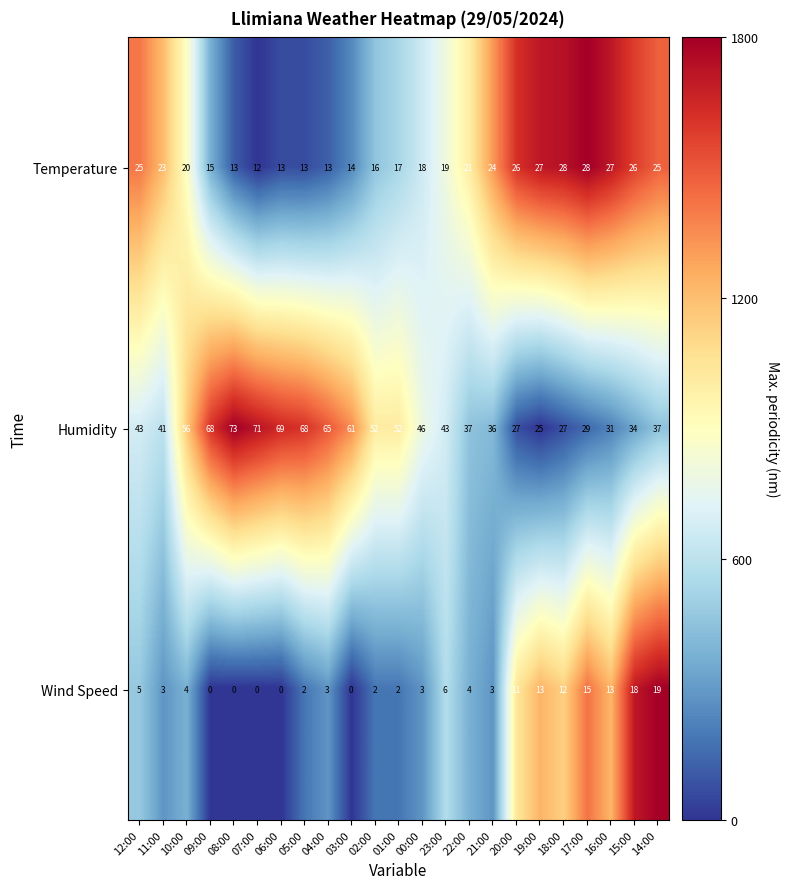

What is the total value across all series at 00:00?

67